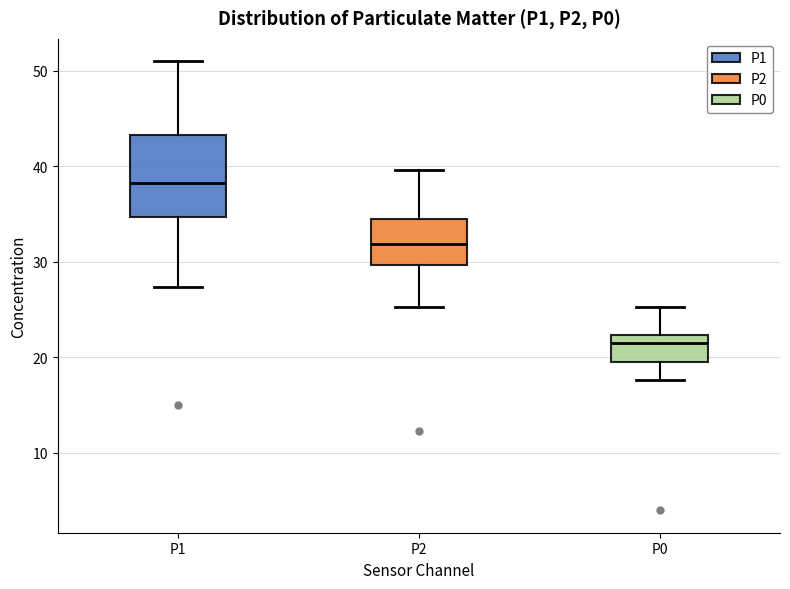

Which box's median line is the highest?

P1